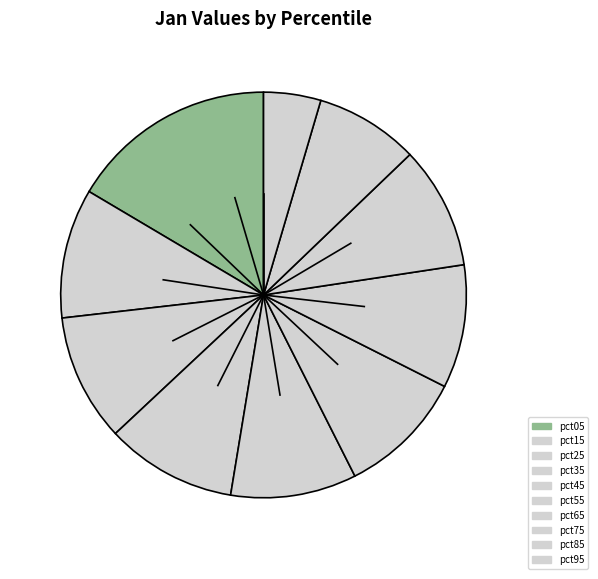

Is it true that pct65 is 10% of the pie?

True